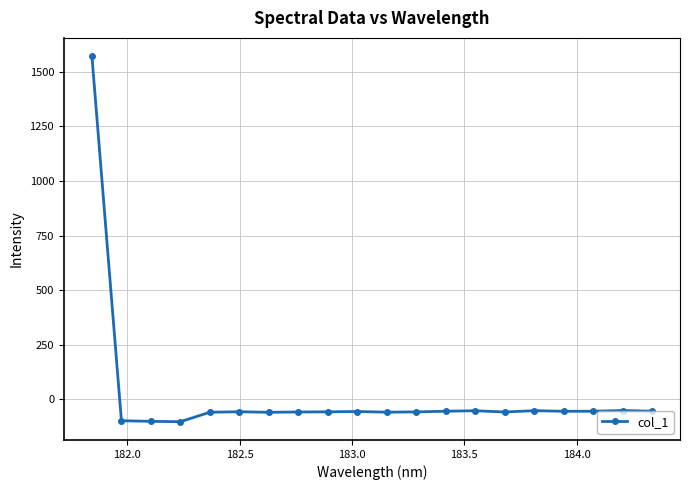

What is the value of the 3rd point from the left?

-101.4